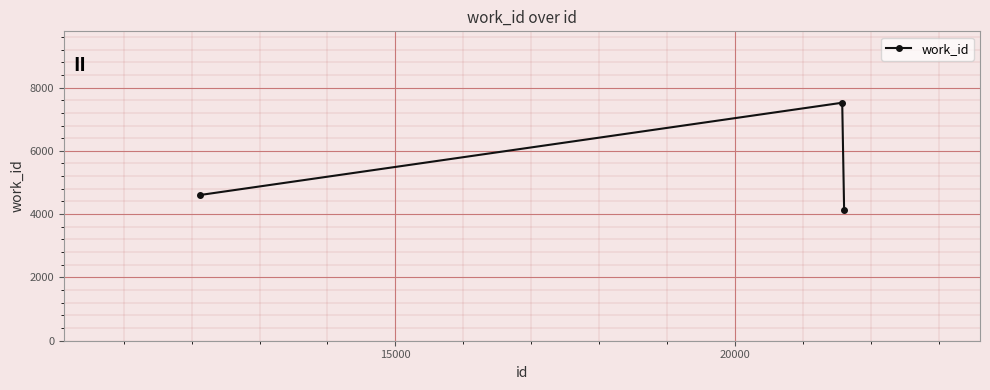

What is the difference between the maximum and minimum values?

3384